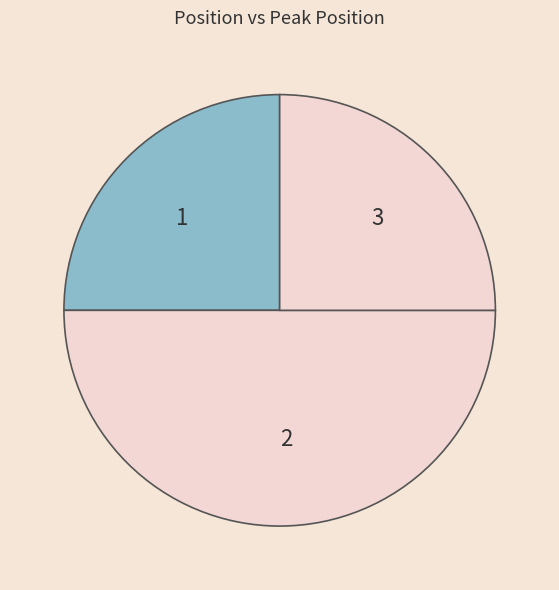

The 2 slice represents 59% of the pie. True or false?

False